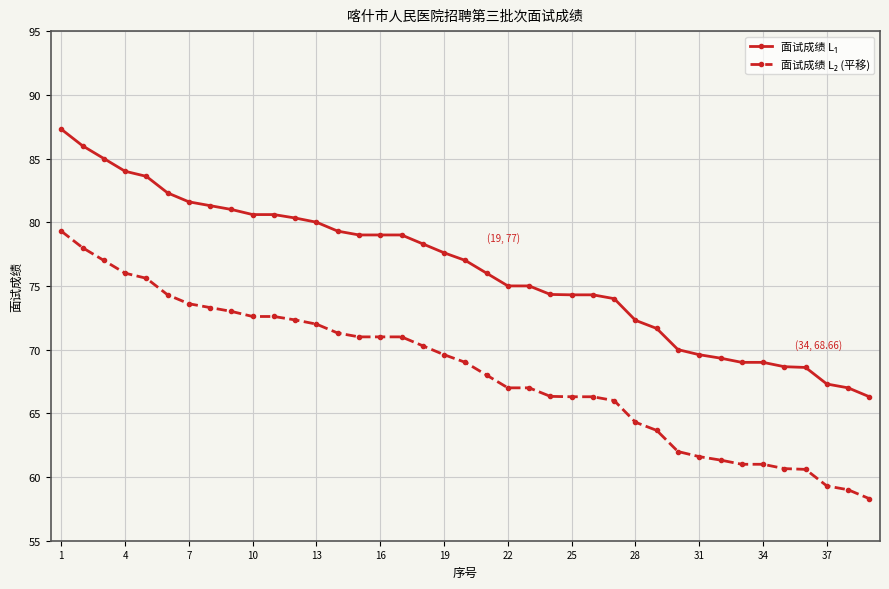

At how many categories does at least one series exceed 65?

39